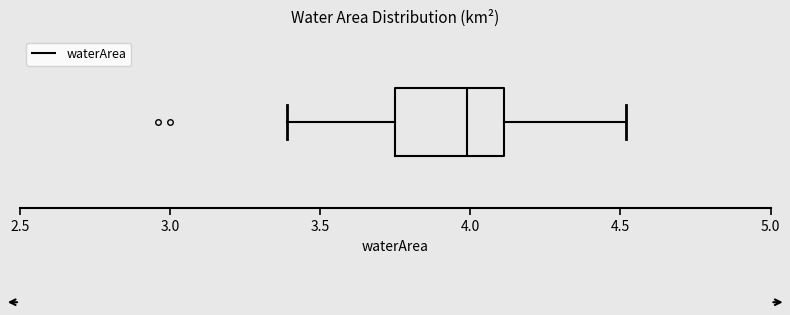

Read this box plot against the x-axis: the position of the median line, the range covered by the box, and the ends of both whiskers. The values are not printed on the chart, so give them approximately, as read against the axis.

median 4.00, box 3.75 to 4.10, whiskers 3.40 to 4.50